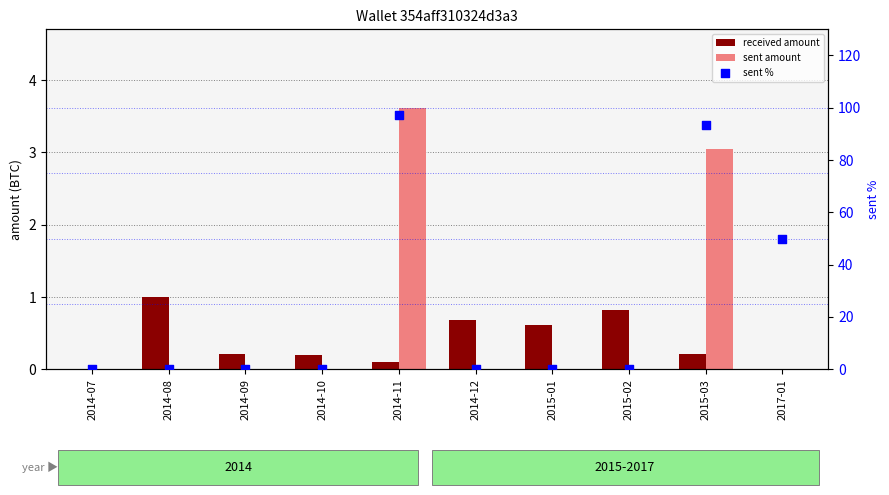

What are all the series names shown in the legend?

received amount, sent amount, sent %